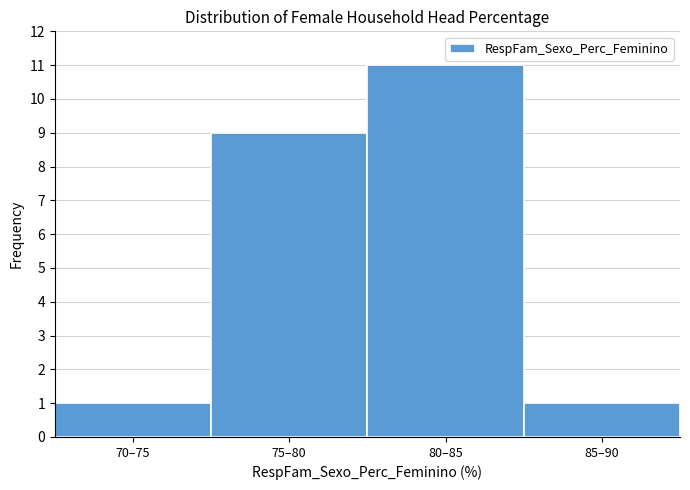

Reading left to right, list all the values displayed in this chart.

1	9	11	1